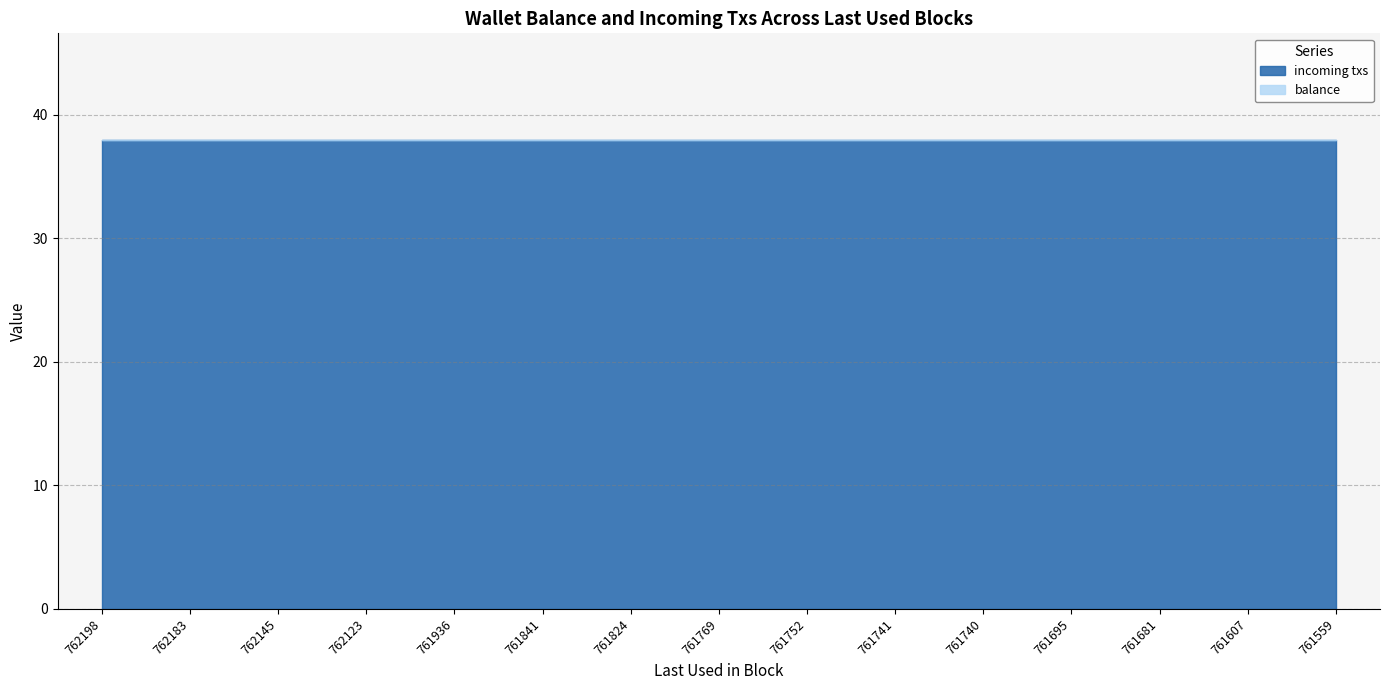

At how many categories does at least one series exceed 29?

15